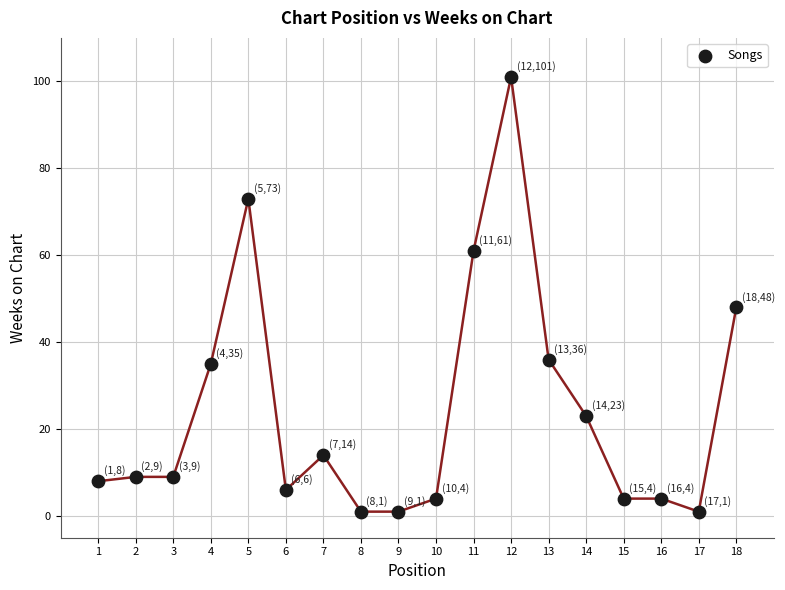

What is the range of X values (max minus min)?

17